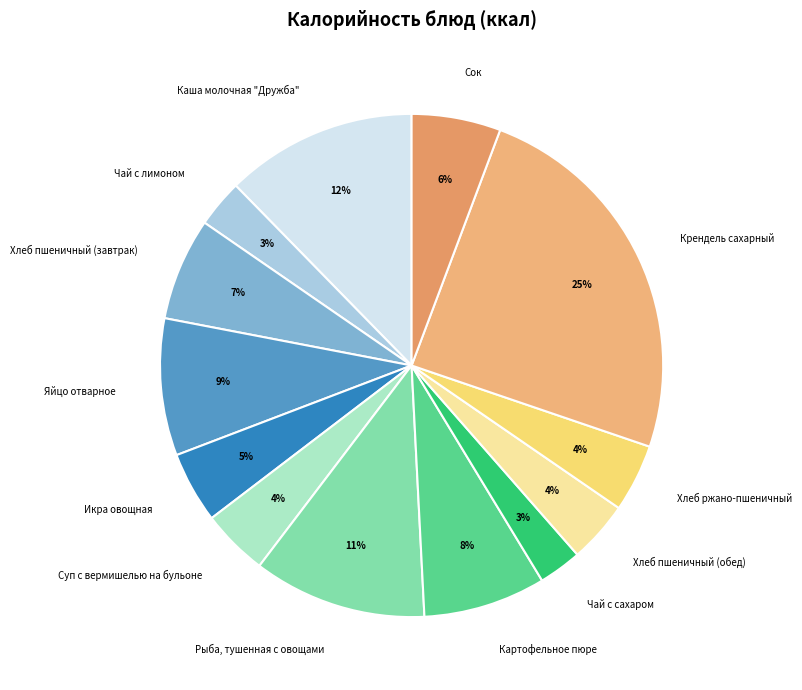

Does Картофельное пюре represent more than half of the total?

No